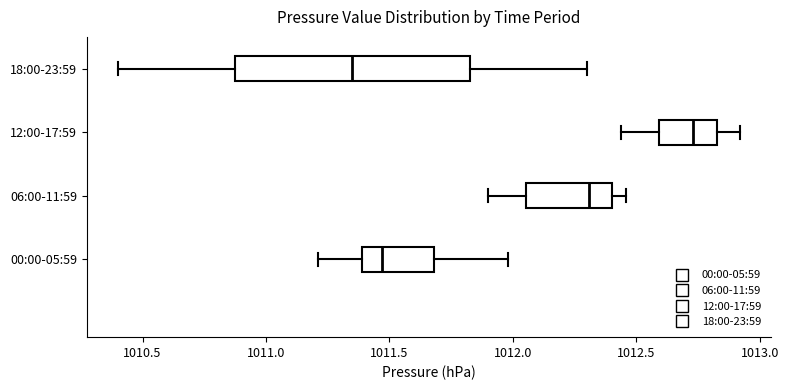

Which box's median line is the furthest to the left?

18:00-23:59